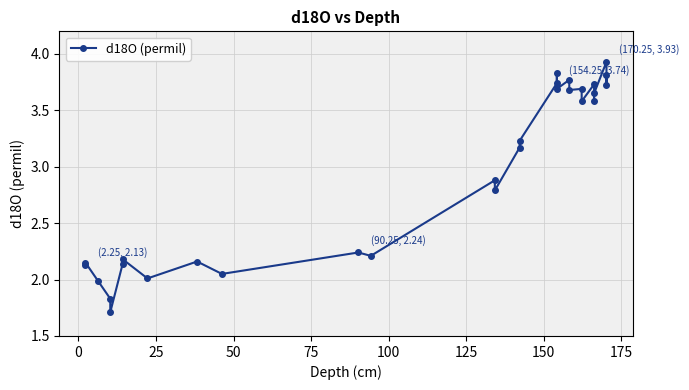

Reading left to right, list all the values displayed in this chart.

2.1	2.1	2.0	1.8	1.7	2.1	2.2	2.0	2.2	2.0	2.2	2.2	2.9	2.8	3.2	3.2	3.7	3.8	3.7	3.8	3.7	3.7	3.6	3.7	3.6	3.6	3.9	3.7	3.8